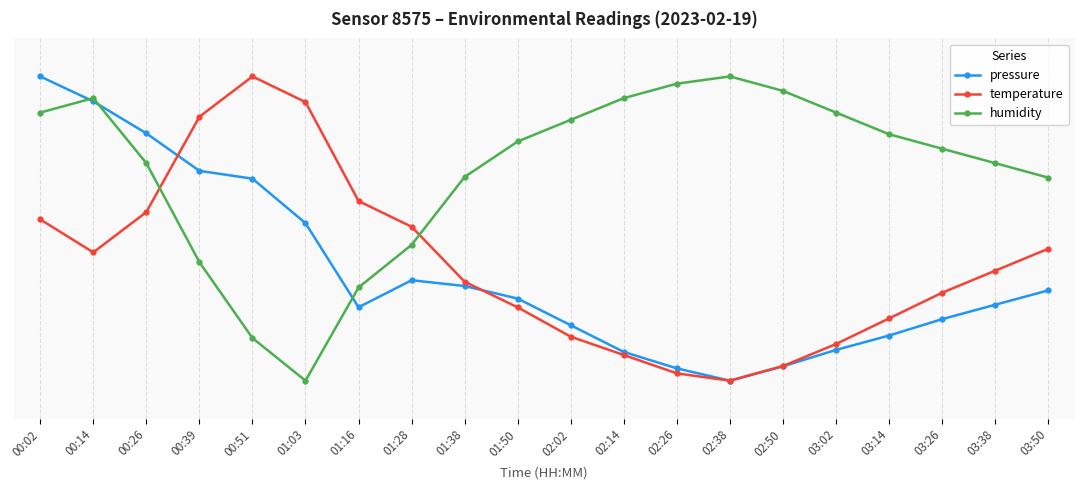

The value of temperature at 01:50 is 29.3. True or false?

True